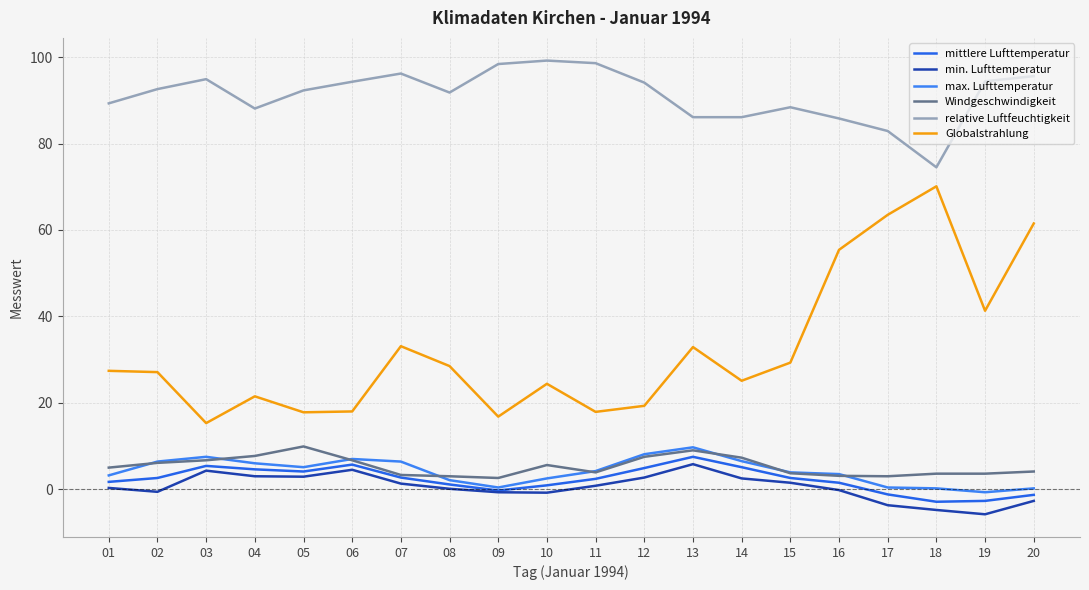

Which series changed the most between 03 and 08?

Globalstrahlung